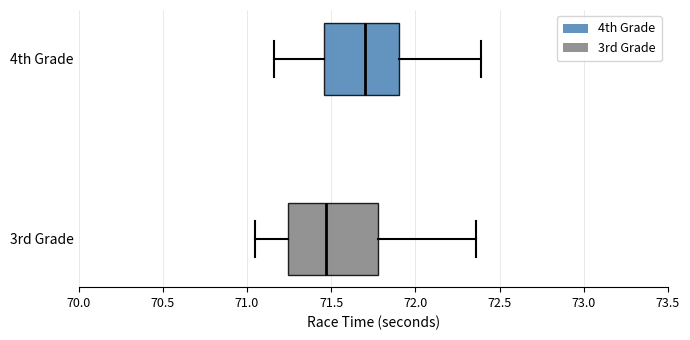

Which box's median line is the furthest to the left?

3rd Grade